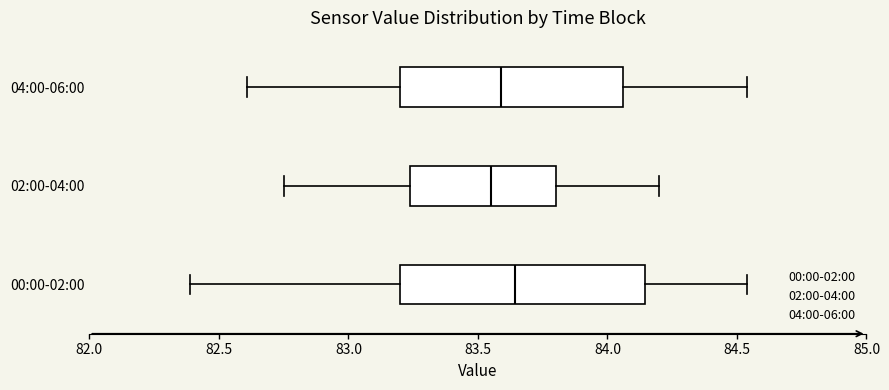

Comparing the boxes themselves (not the whiskers), which one is the widest?

00:00-02:00